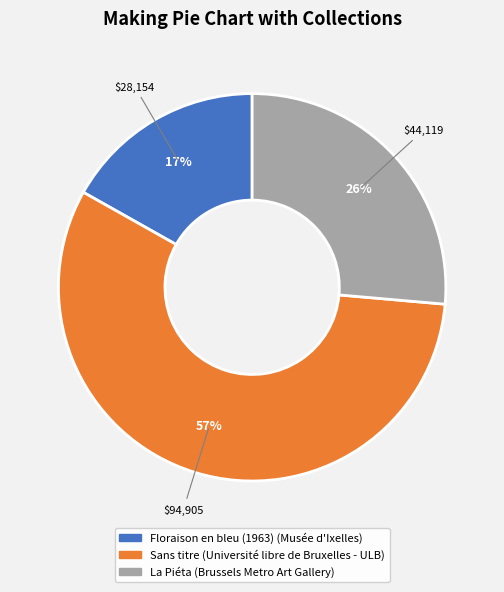

Does Sans titre account for over 50% of the chart?

Yes